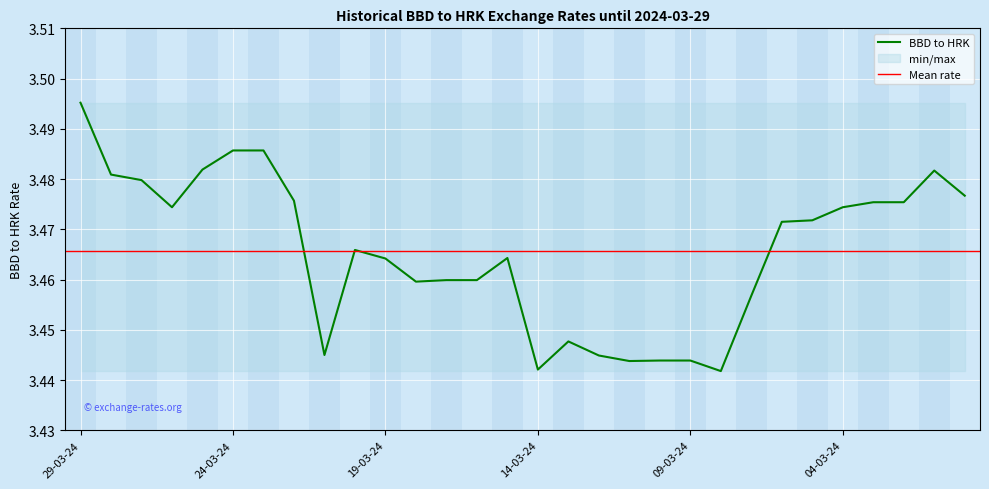

What is the average value?

3.5